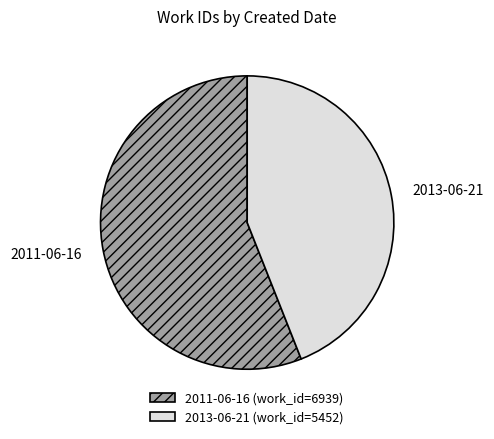

Between 2013-06-21 and 2011-06-16, which is larger?

2011-06-16